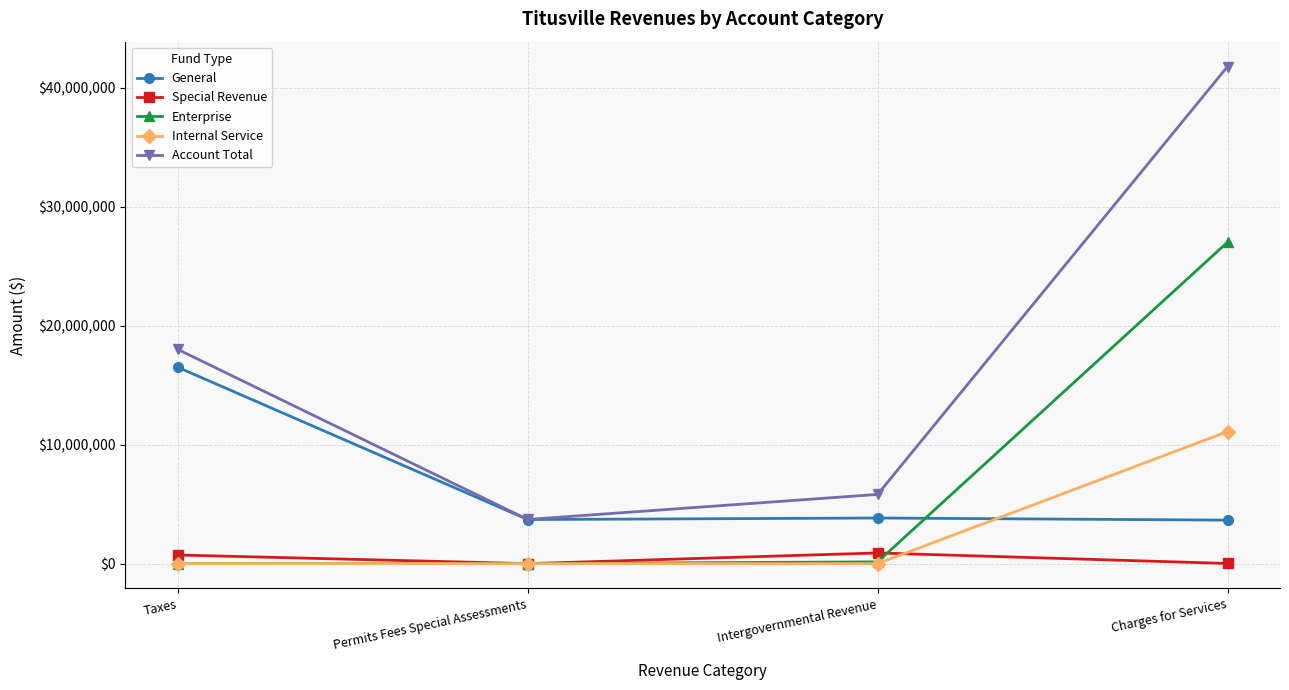

Does the chart display data point markers on the line(s)?

Yes